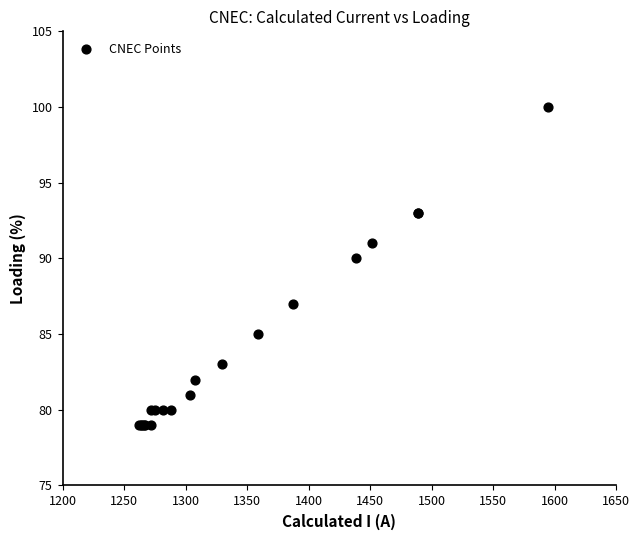

What Y value in the scatter plot is closest to 89?

90